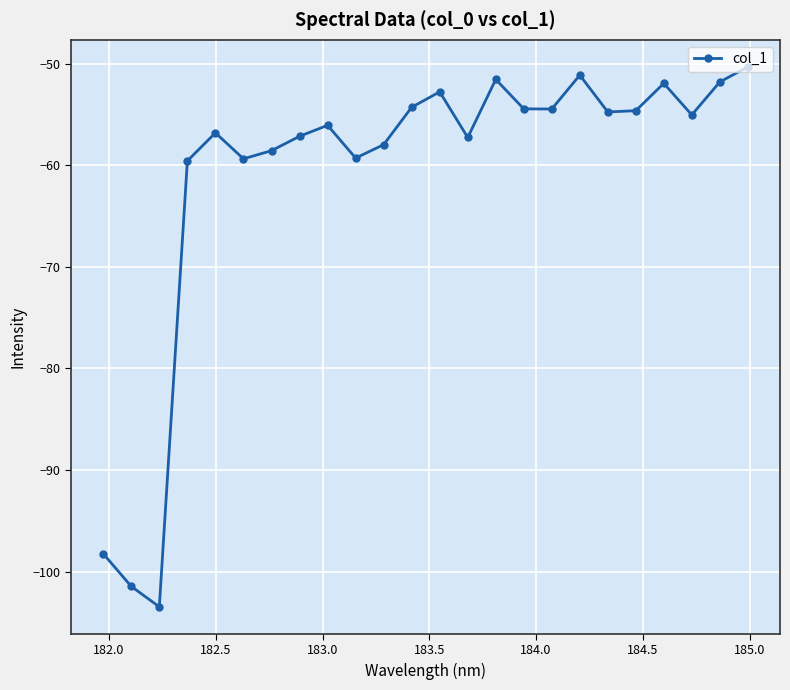

How many interior local valleys (lower than both neighbors) does the data have?

7